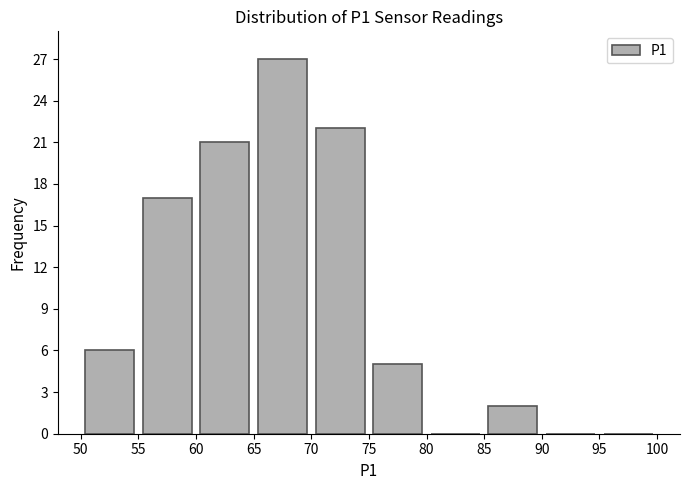

Reading left to right, list every bar in this chart as the range it spans on the x-axis followed by its height. The values are not printed on the chart, so give them approximately, as read against the axis.

50 to 55: 6
55 to 60: 17
60 to 65: 21
65 to 70: 27
70 to 75: 22
75 to 80: 5
80 to 85: 0
85 to 90: 2
90 to 95: 0
95 to 100: 0